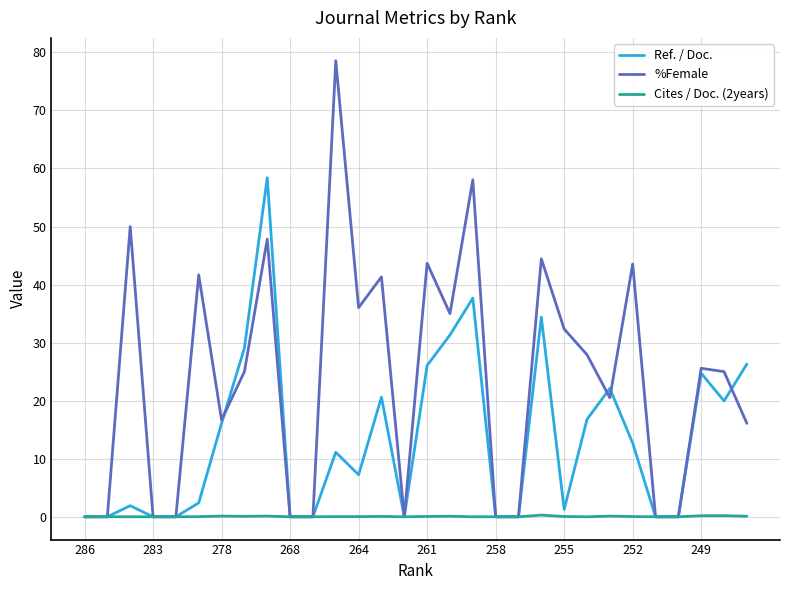

Rank the series by their average value, from lowest to highest.

Cites / Doc. (2years), Ref. / Doc., %Female